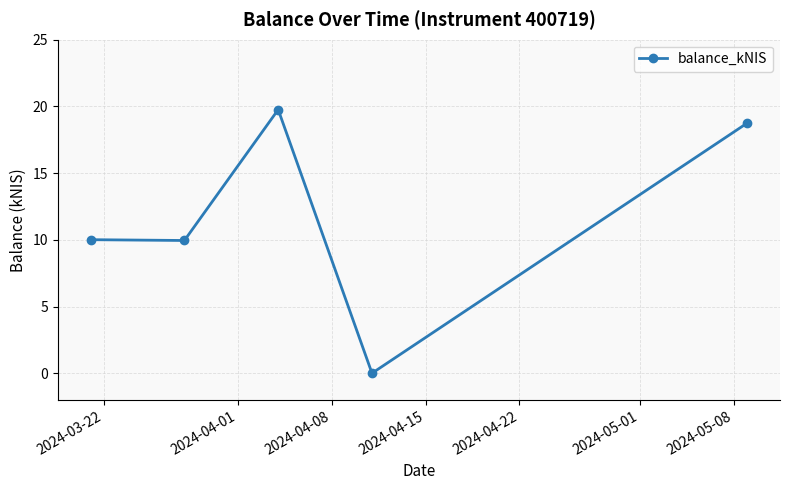

What is the greatest value displayed?

19.8